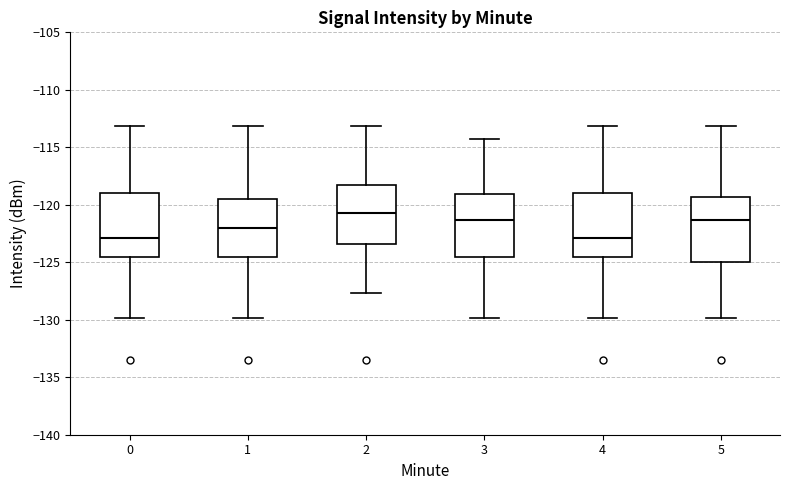

Which box has the highest median line?

2